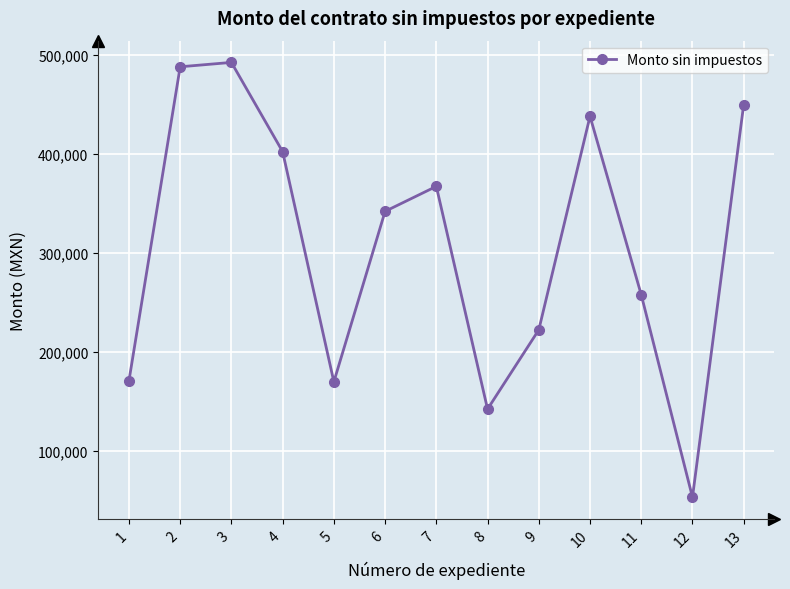

What is the value of the 12th point from the left?

53310.7